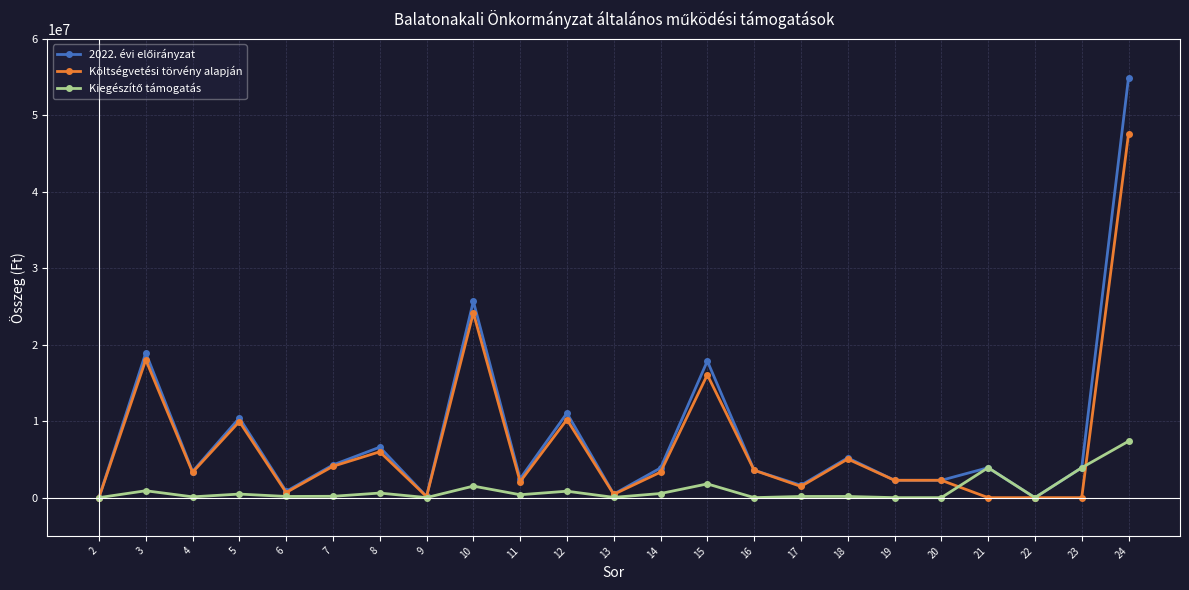

How many lines are shown in the chart?

3